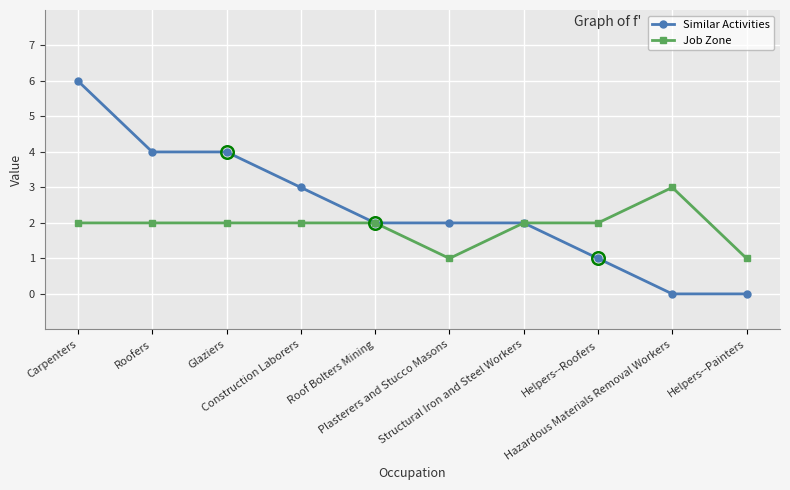

At which label does Job Zone reach its peak?

Hazardous Materials Removal Workers